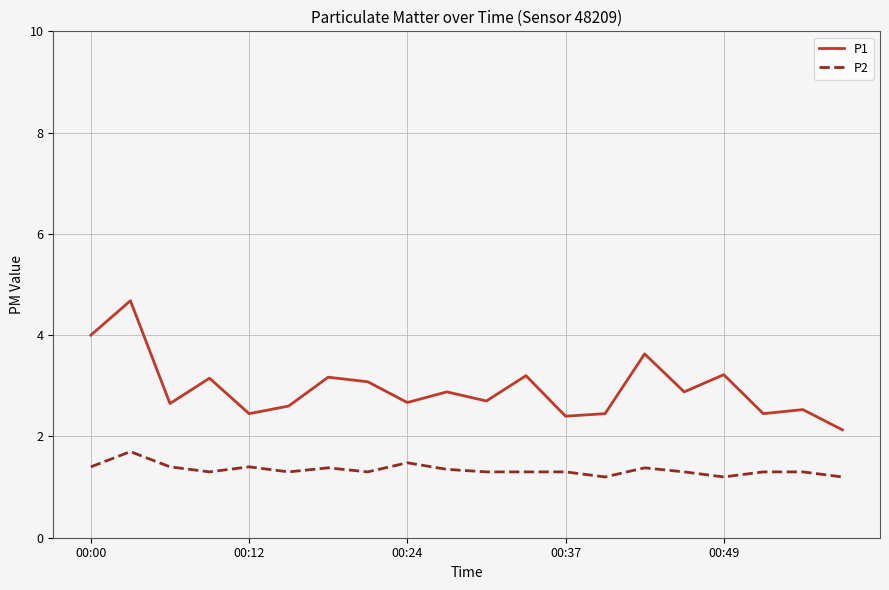

Which series has the largest range (max minus min)?

P1